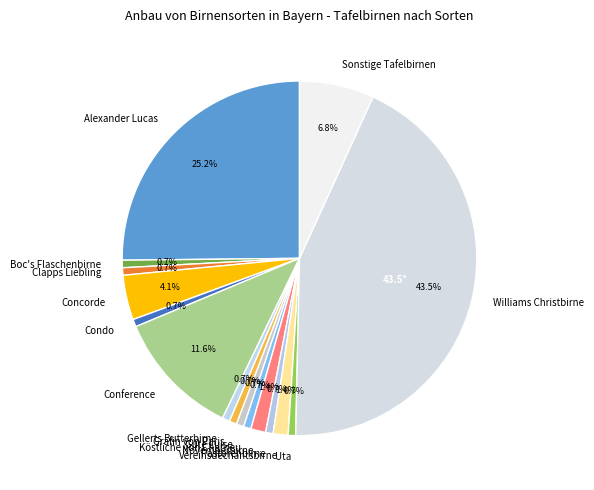

To the nearest percent, what is the difference between the largest and smallest slice percentages?

43%